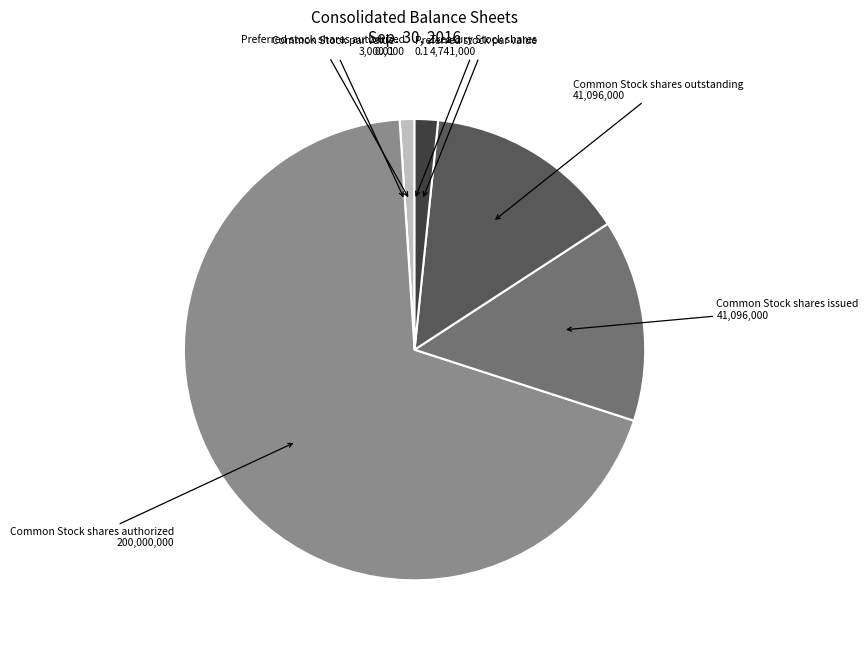

Is there any slice that represents more than half of the pie?

Yes